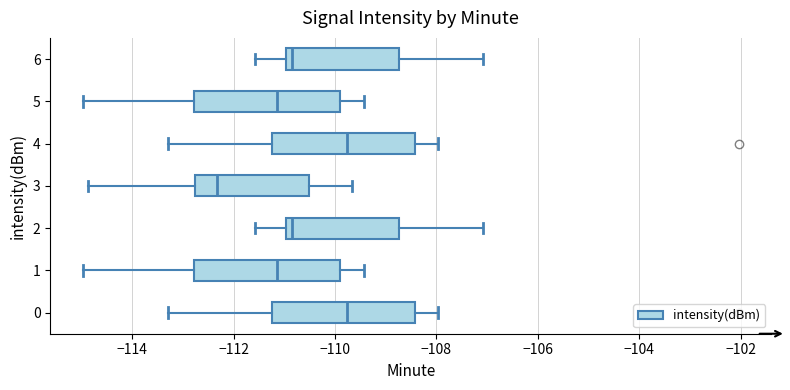

Which box has the furthest to the left median line?

3